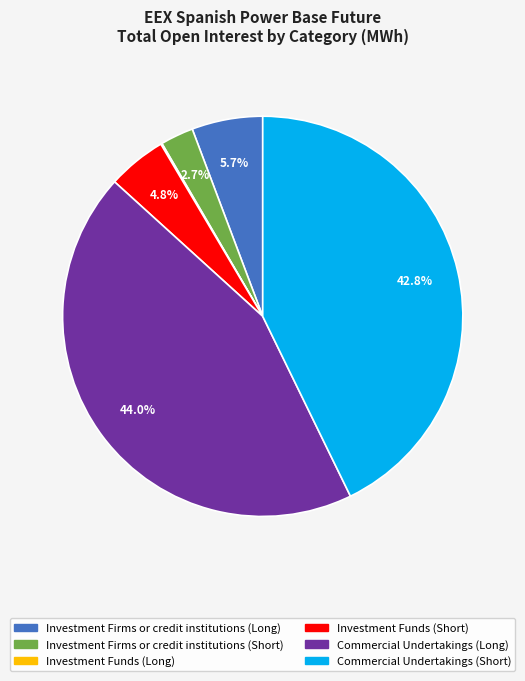

Between Commercial Undertakings (Long) and Investment Firms or credit institutions (Short), which is larger?

Commercial Undertakings (Long)